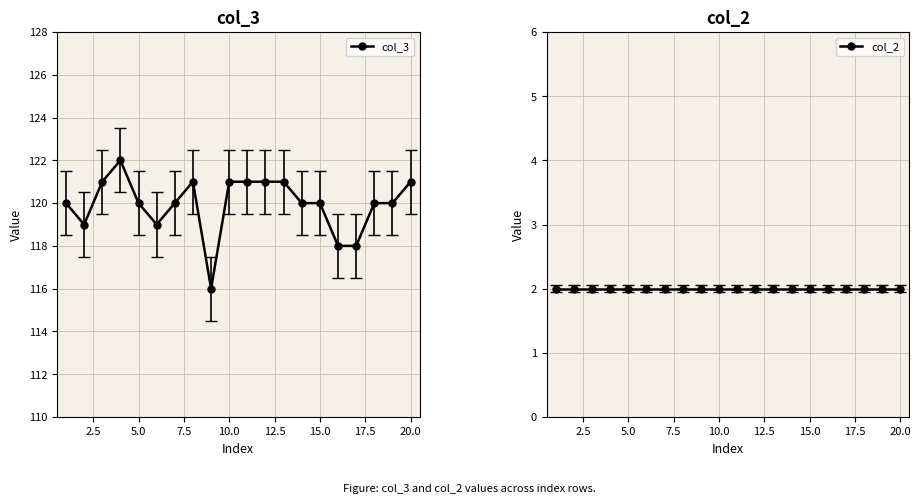

Reading left to right, extract all data points from this chart.

col_3: 120	119	121	122	120	119	120	121	116	121	121	121	121	120	120	118	118	120	120	121
col_2: 2	2	2	2	2	2	2	2	2	2	2	2	2	2	2	2	2	2	2	2